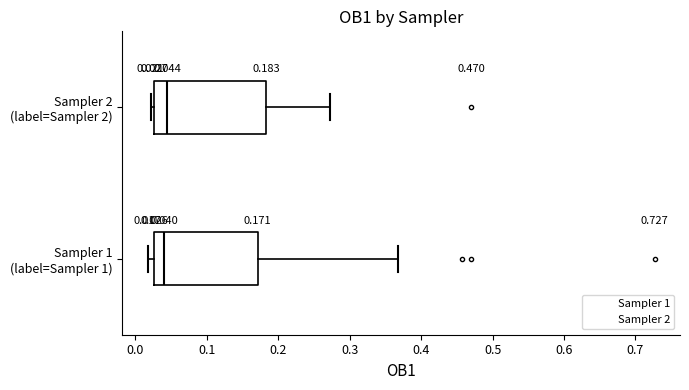

Which box is the widest, from its left edge to its right edge?

Sampler 2 (label=Sampler 2)